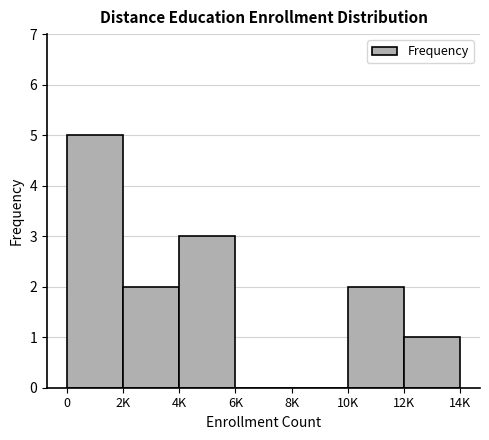

Reading left to right, what are all the values shown in this chart?

0=5	2K=2	4K=3	6K=0	8K=0	10K=2	12K=1